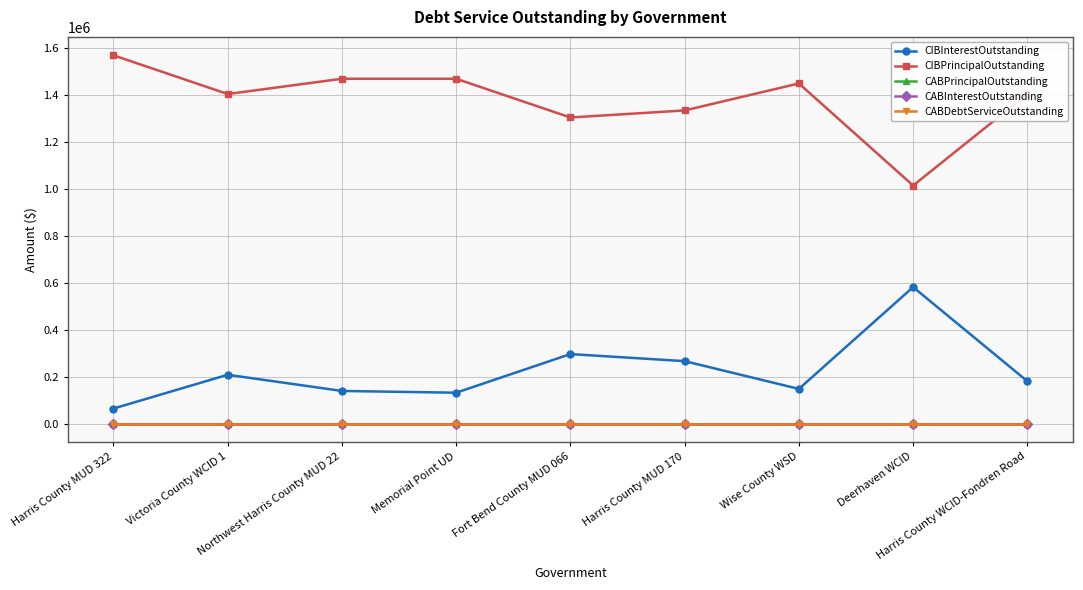

Reading left to right, what are all the values shown in this chart?

CIBInterestOutstanding: Harris County MUD 322=64262.5	Victoria County WCID 1=208308.5	Northwest Harris County MUD 22=139335.0	Memorial Point UD=131811.0	Fort Bend County MUD 066=296512.5	Harris County MUD 170=266412.5	Wise County WSD=148000.0	Deerhaven WCID=581922.2	Harris County WCID-Fondren Road=180826.3
CIBPrincipalOutstanding: Harris County MUD 322=1570000.0	Victoria County WCID 1=1405000.0	Northwest Harris County MUD 22=1470000.0	Memorial Point UD=1470000.0	Fort Bend County MUD 066=1305000.0	Harris County MUD 170=1335000.0	Wise County WSD=1450000.0	Deerhaven WCID=1015000.0	Harris County WCID-Fondren Road=1405000.0
CABPrincipalOutstanding: Harris County MUD 322=0.0	Victoria County WCID 1=0.0	Northwest Harris County MUD 22=0.0	Memorial Point UD=0.0	Fort Bend County MUD 066=0.0	Harris County MUD 170=0.0	Wise County WSD=0.0	Deerhaven WCID=0.0	Harris County WCID-Fondren Road=0.0
CABInterestOutstanding: Harris County MUD 322=0.0	Victoria County WCID 1=0.0	Northwest Harris County MUD 22=0.0	Memorial Point UD=0.0	Fort Bend County MUD 066=0.0	Harris County MUD 170=0.0	Wise County WSD=0.0	Deerhaven WCID=0.0	Harris County WCID-Fondren Road=0.0
CABDebtServiceOutstanding: Harris County MUD 322=0.0	Victoria County WCID 1=0.0	Northwest Harris County MUD 22=0.0	Memorial Point UD=0.0	Fort Bend County MUD 066=0.0	Harris County MUD 170=0.0	Wise County WSD=0.0	Deerhaven WCID=0.0	Harris County WCID-Fondren Road=0.0